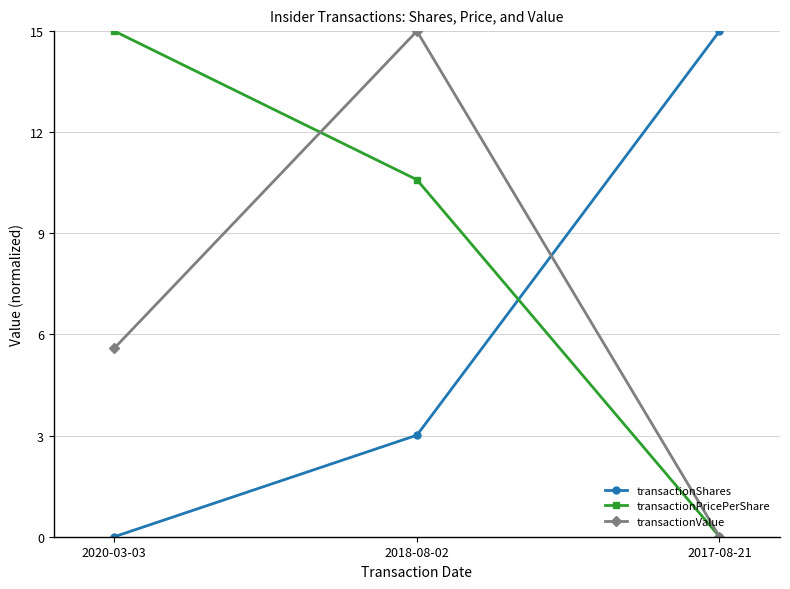

What is the difference between the highest and lowest values at 2018-08-02?

12.0